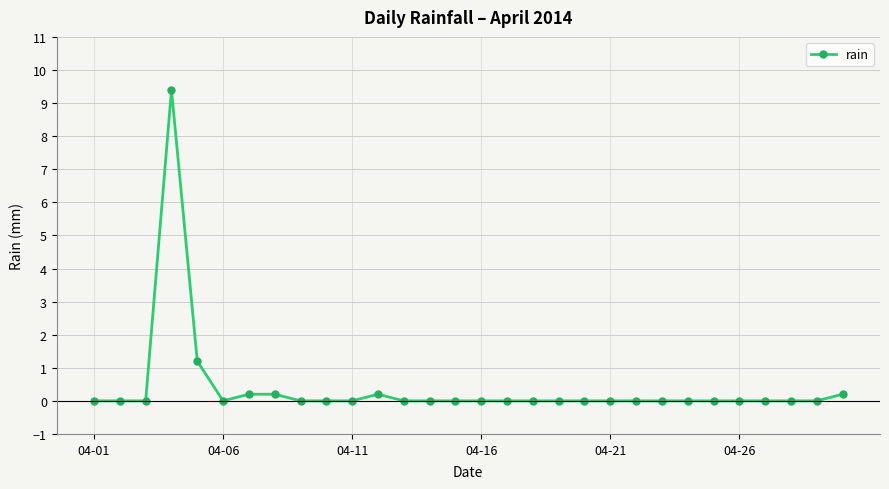

Reading right to left, list all the values displayed in this chart.

0.2	0.0	0.0	0.0	0.0	0.0	0.0	0.0	0.0	0.0	0.0	0.0	0.0	0.0	0.0	0.0	0.0	0.0	0.2	0.0	0.0	0.0	0.2	0.2	0.0	1.2	9.4	0.0	0.0	0.0